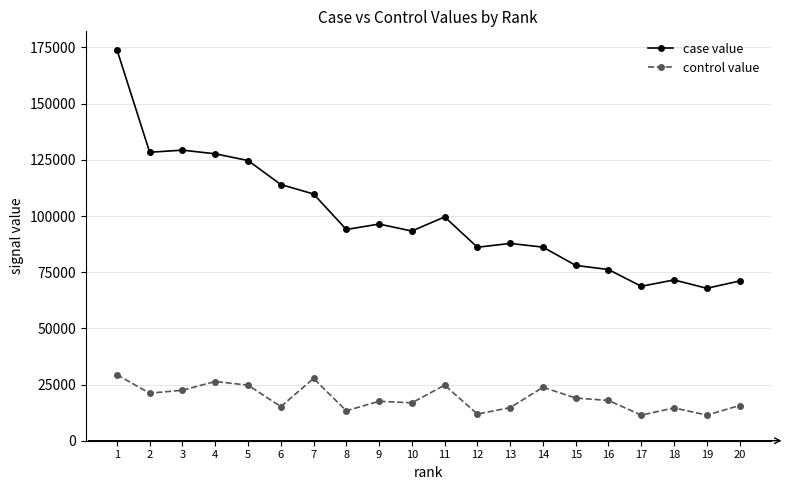

What is the value of the control value point at the 15th from the left?

18993.1